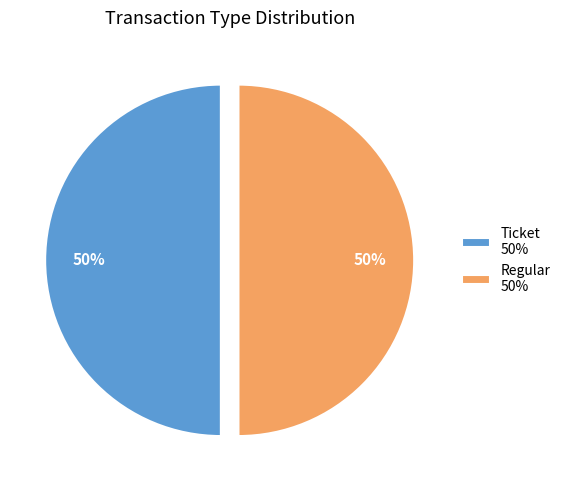

Is it true that Regular 50% is 42% of the pie?

False